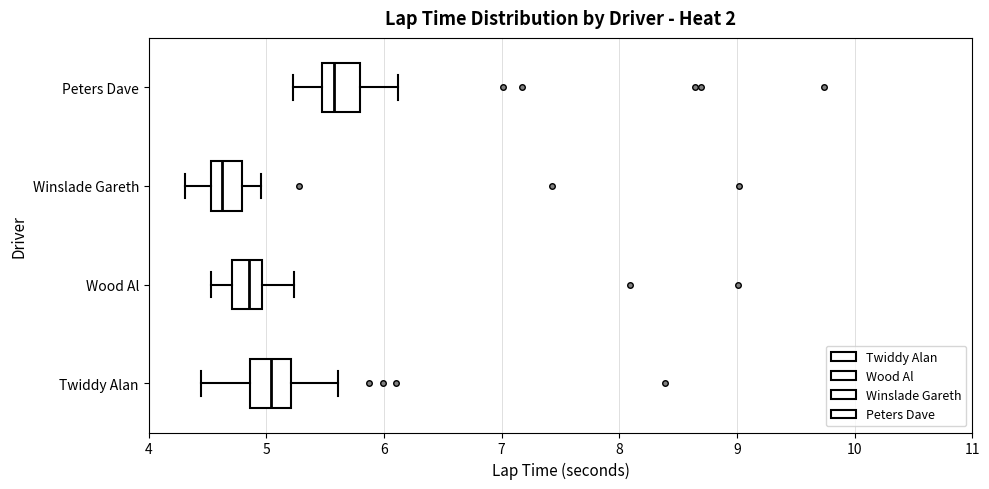

Where is the right edge of the box for Peters Dave on the x-axis? The values are not printed on the chart, so give them approximately, as read against the axis.

5.8